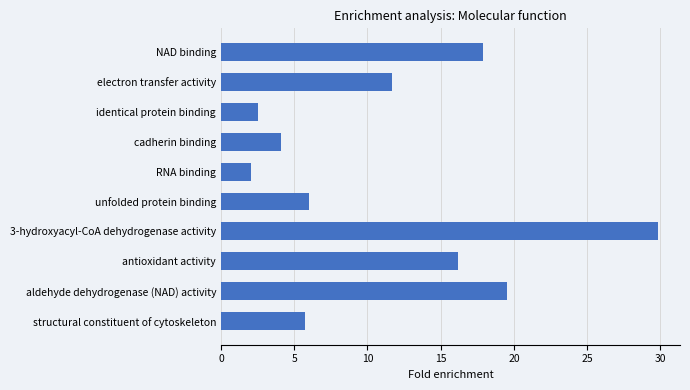

Rank the categories by value from highest to lowest.

3-hydroxyacyl-CoA dehydrogenase activity, aldehyde dehydrogenase (NAD) activity, NAD binding, antioxidant activity, electron transfer activity, unfolded protein binding, structural constituent of cytoskeleton, cadherin binding, identical protein binding, RNA binding